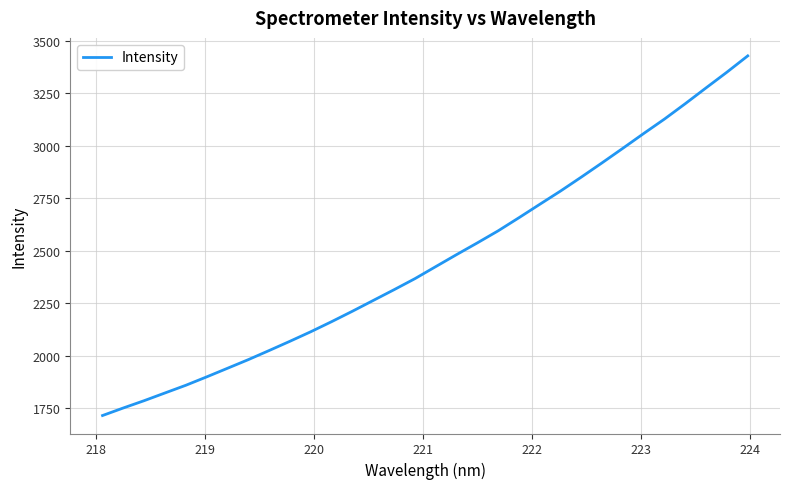

What is the greatest value displayed?

3427.2